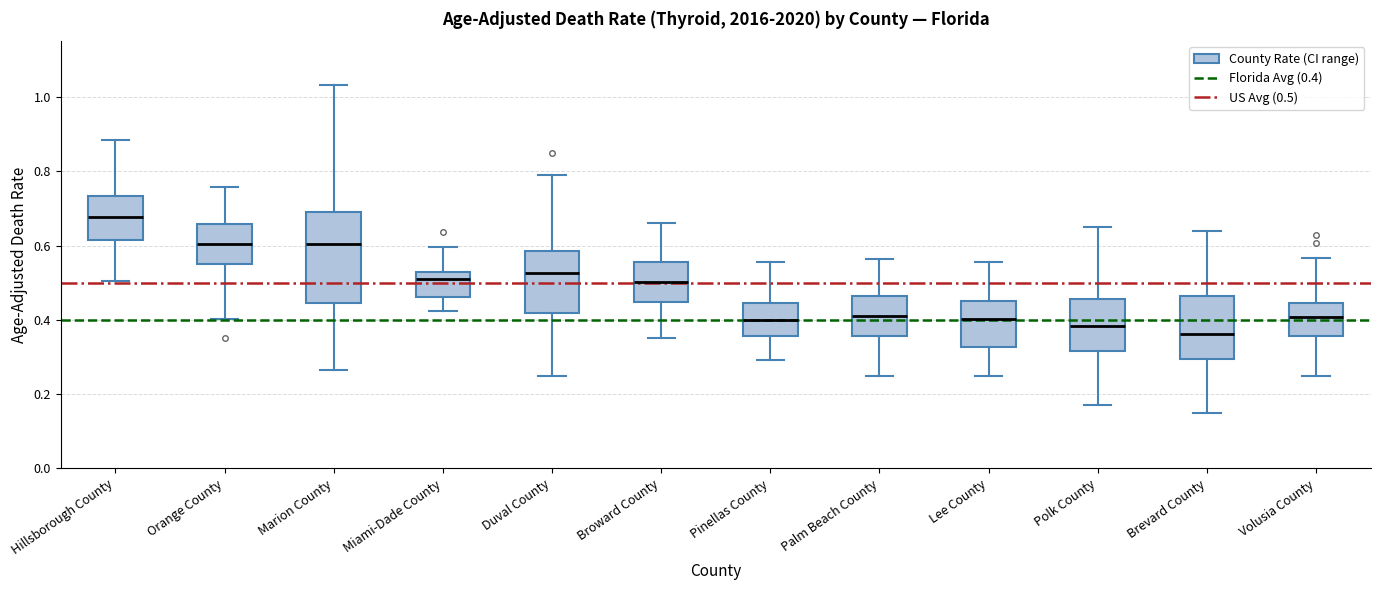

Reading left to right, transcribe this box plot: for each box, give where its median line is, the range the box spans, and where its two whiskers end, as read against the y-axis. The values are not printed on the chart, so give them approximately, as read against the axis.

Hillsborough County: median 0.68, box 0.62 to 0.74, whiskers 0.50 to 0.88
Orange County: median 0.60, box 0.56 to 0.66, whiskers 0.40 to 0.76
Marion County: median 0.60, box 0.44 to 0.68, whiskers 0.26 to 1.04
Miami-Dade County: median 0.50, box 0.46 to 0.52, whiskers 0.42 to 0.60
Duval County: median 0.52, box 0.42 to 0.58, whiskers 0.26 to 0.78
Broward County: median 0.50, box 0.44 to 0.56, whiskers 0.36 to 0.66
Pinellas County: median 0.40, box 0.36 to 0.44, whiskers 0.30 to 0.56
Palm Beach County: median 0.40, box 0.36 to 0.46, whiskers 0.26 to 0.56
Lee County: median 0.40, box 0.32 to 0.46, whiskers 0.26 to 0.56
Polk County: median 0.38, box 0.32 to 0.46, whiskers 0.16 to 0.66
Brevard County: median 0.36, box 0.30 to 0.46, whiskers 0.16 to 0.64
Volusia County: median 0.40, box 0.36 to 0.44, whiskers 0.26 to 0.56